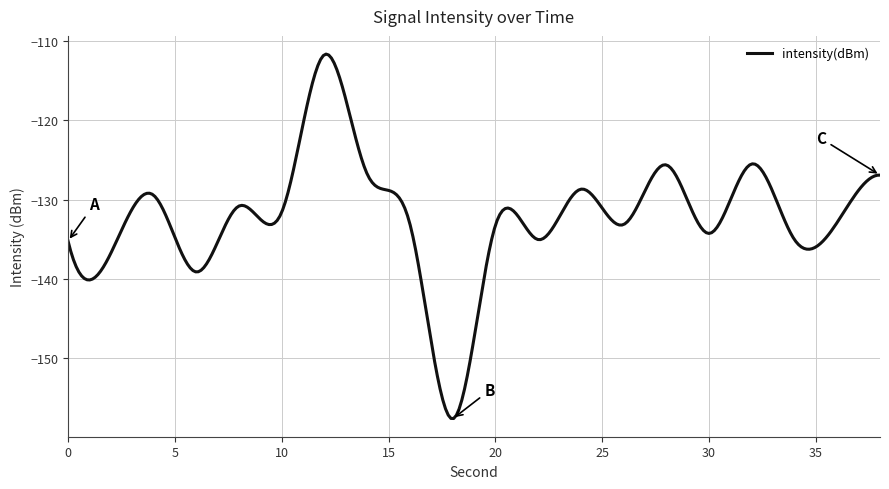

What is the smallest value displayed?

-157.6